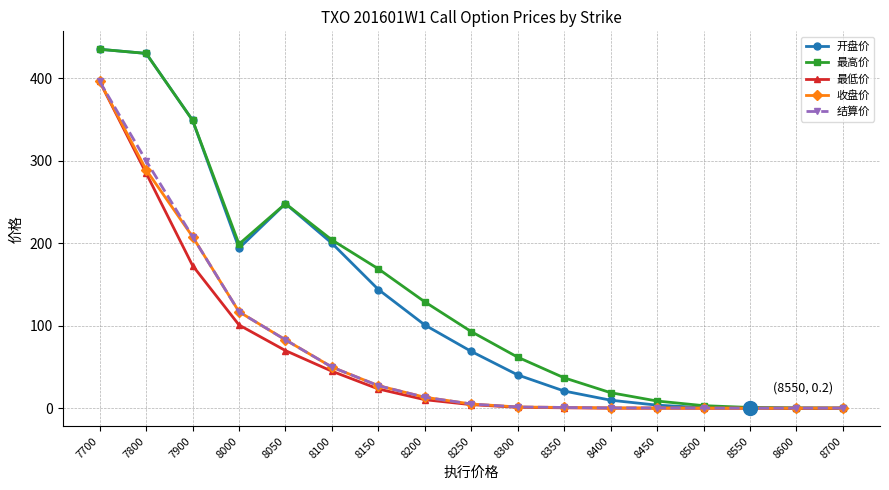

Where is the first local minimum for 最高价?

8000